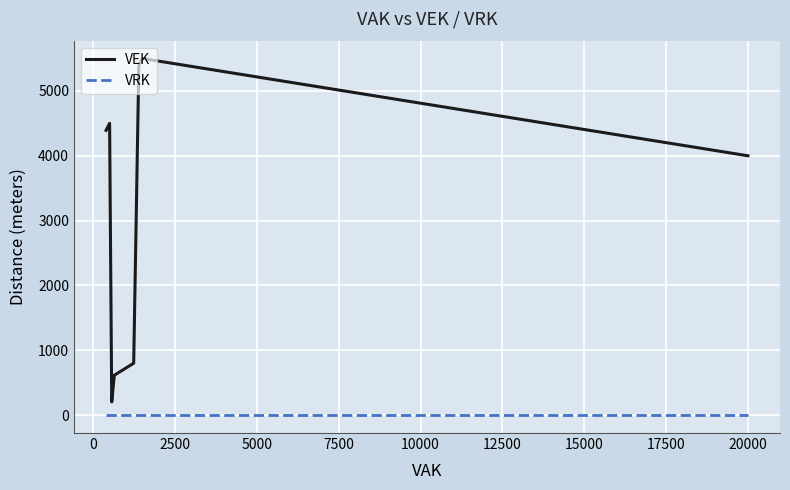

How many interior local valleys does the VEK series have?

1